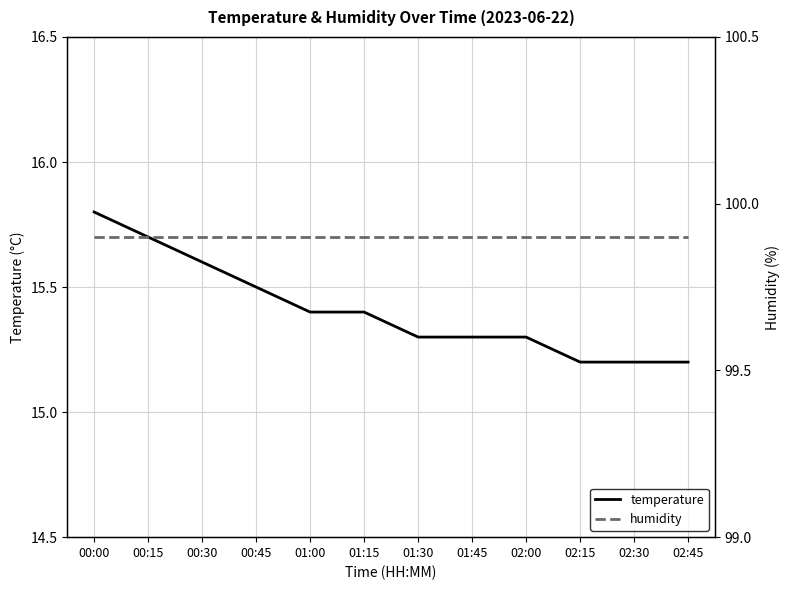

How many categories are shown in the chart?

12